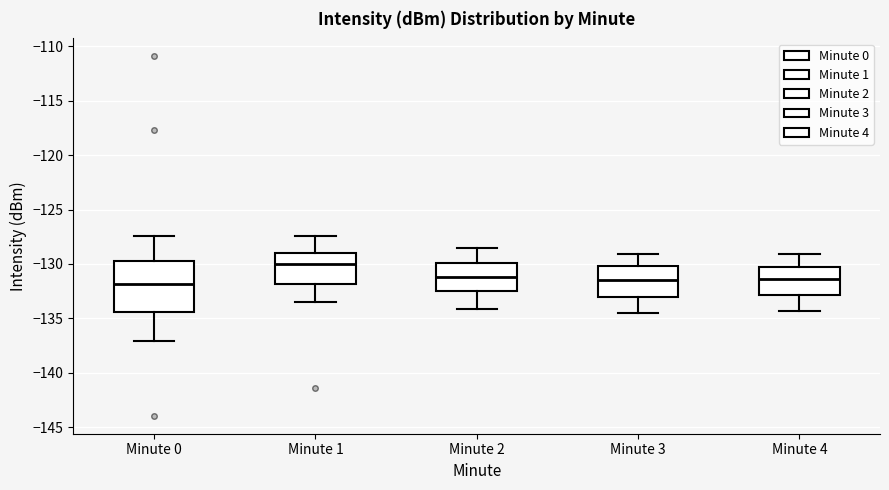

Where is the lower edge of the box for Minute 2 on the y-axis? The values are not printed on the chart, so give them approximately, as read against the axis.

-132.5